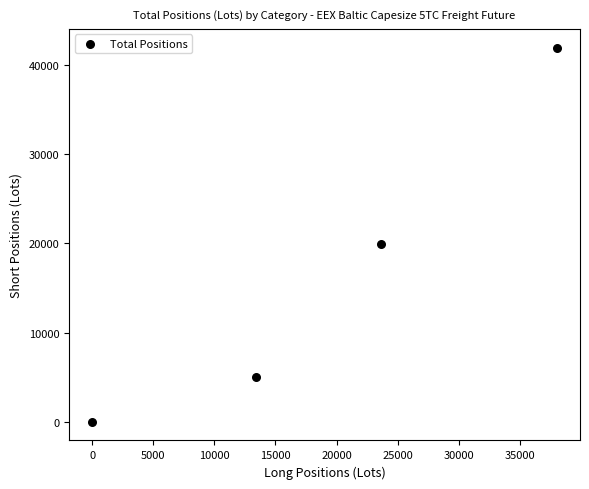

What is the range of X values (max minus min)?

38030.7